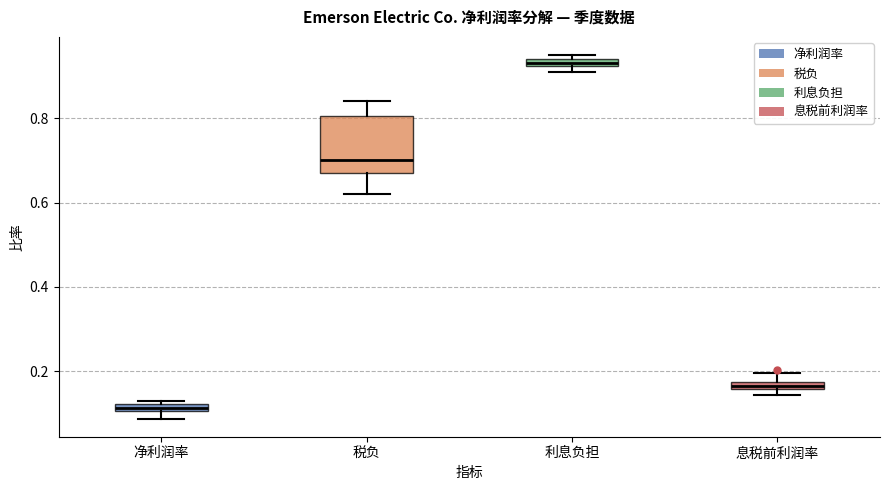

Which box is the tallest, from its lower edge to its upper edge?

税负